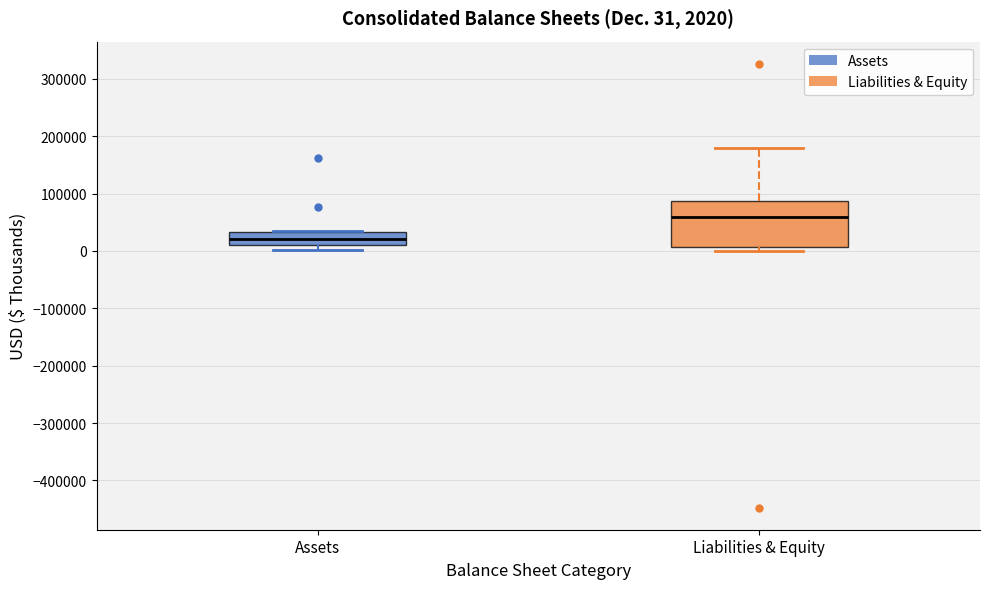

Comparing the boxes themselves (not the whiskers), which one is the tallest?

Liabilities & Equity